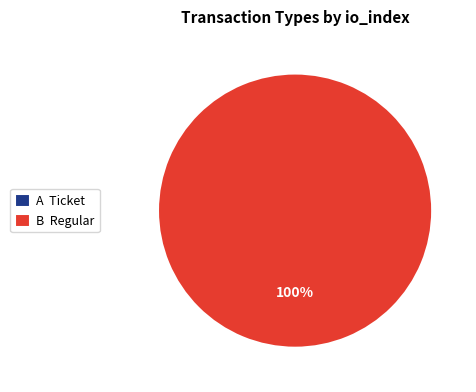

What is the majority slice?

Regular